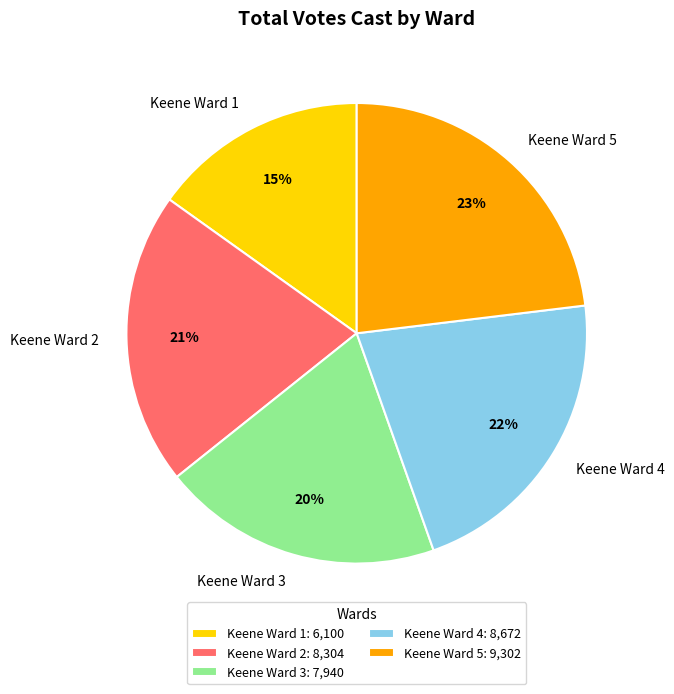

Do Keene Ward 2 and Keene Ward 5 together represent more than half of the pie?

No